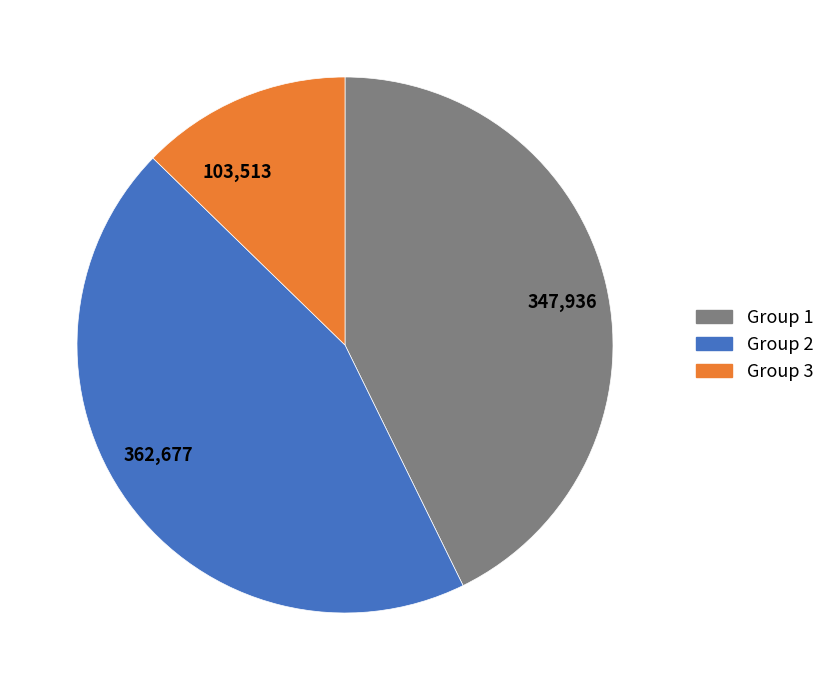

Is the sum of Group 3 and Group 1 greater than half?

Yes